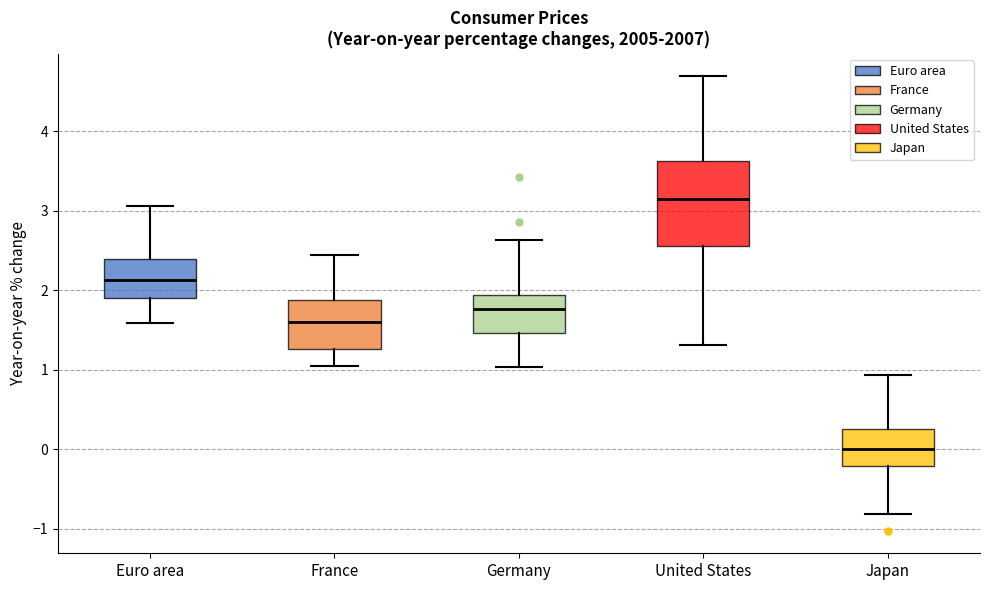

Reading left to right, transcribe this box plot: for each box, give where its median line is, the range the box spans, and where its two whiskers end, as read against the y-axis. The values are not printed on the chart, so give them approximately, as read against the axis.

Euro area: median 2.1, box 1.9 to 2.4, whiskers 1.6 to 3.1
France: median 1.6, box 1.3 to 1.9, whiskers 1.0 to 2.4
Germany: median 1.8, box 1.5 to 1.9, whiskers 1.0 to 2.6
United States: median 3.1, box 2.6 to 3.6, whiskers 1.3 to 4.7
Japan: median 0.0, box -0.2 to 0.3, whiskers -0.8 to 0.9